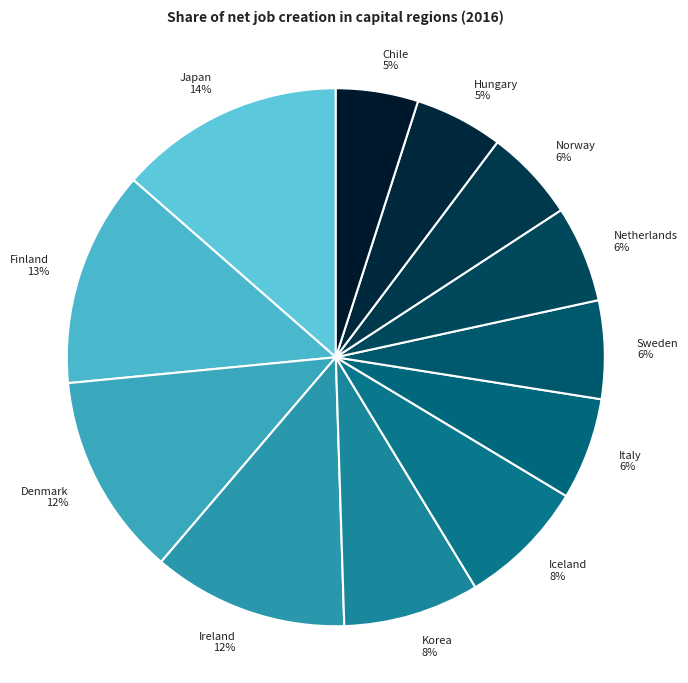

Which category has the biggest portion of the pie?

Japan